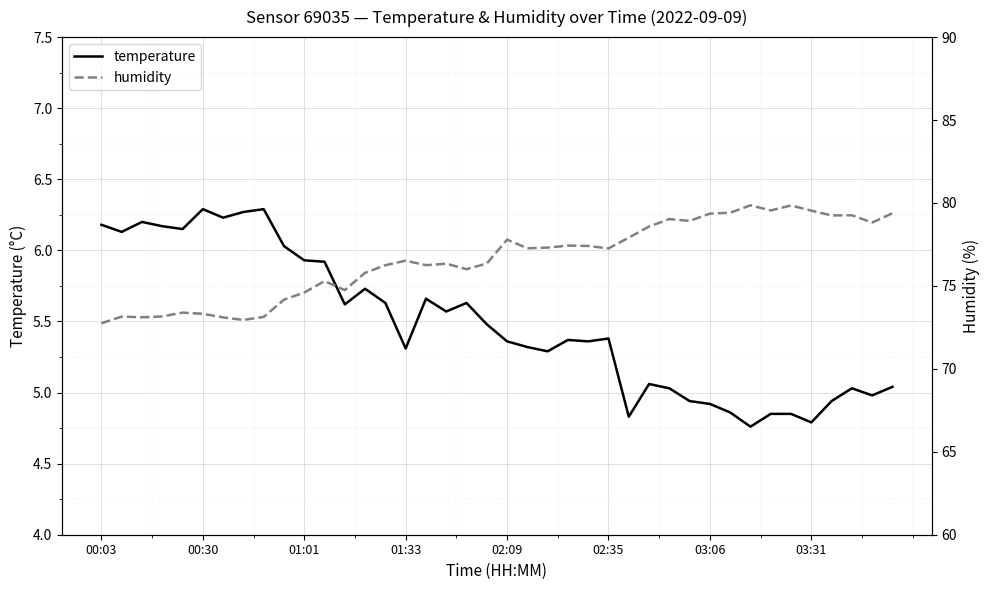

How many series are shown in this chart?

2